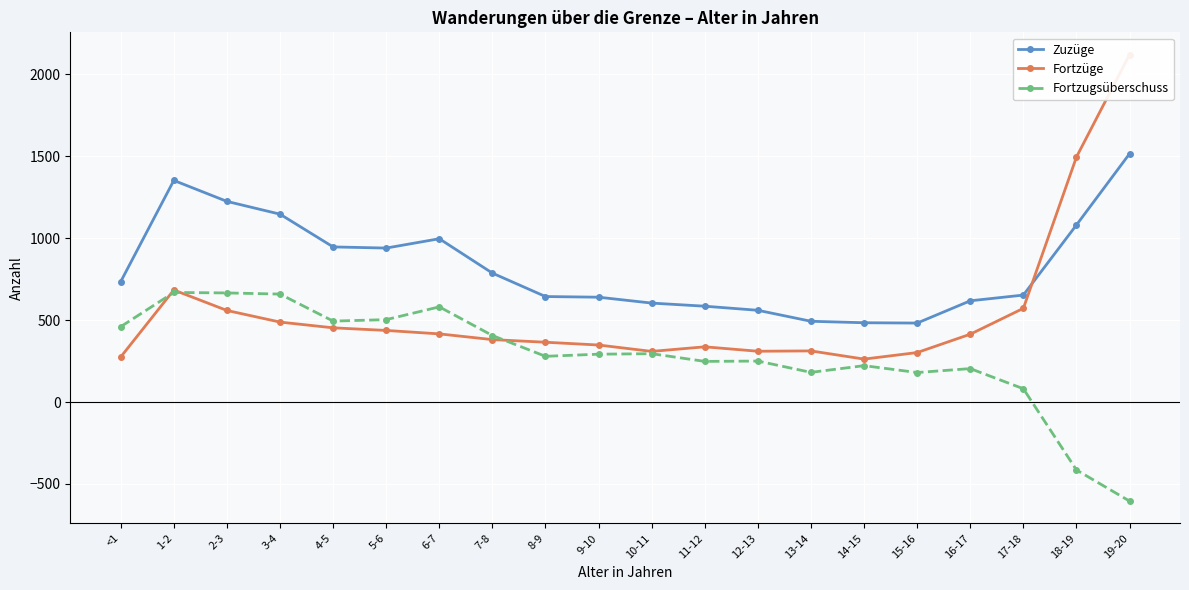

True or false: Zuzüge has more than 0 interior local peaks.

True